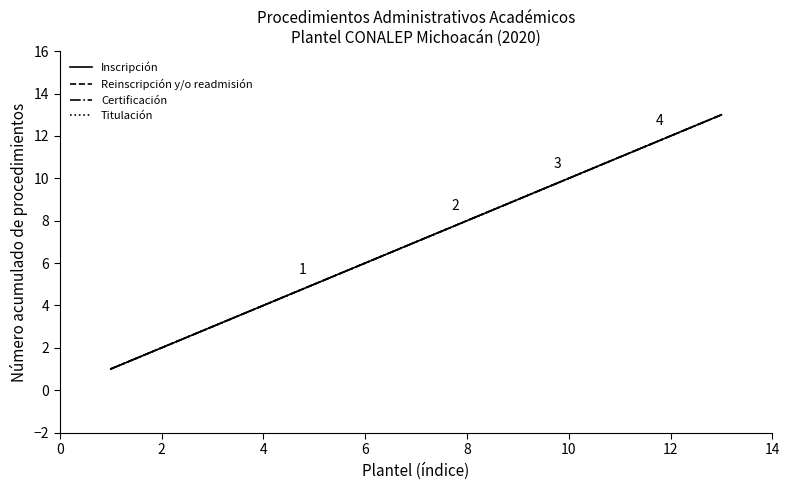

True or false: Titulación and Reinscripción y/o readmisión cross at least once.

False